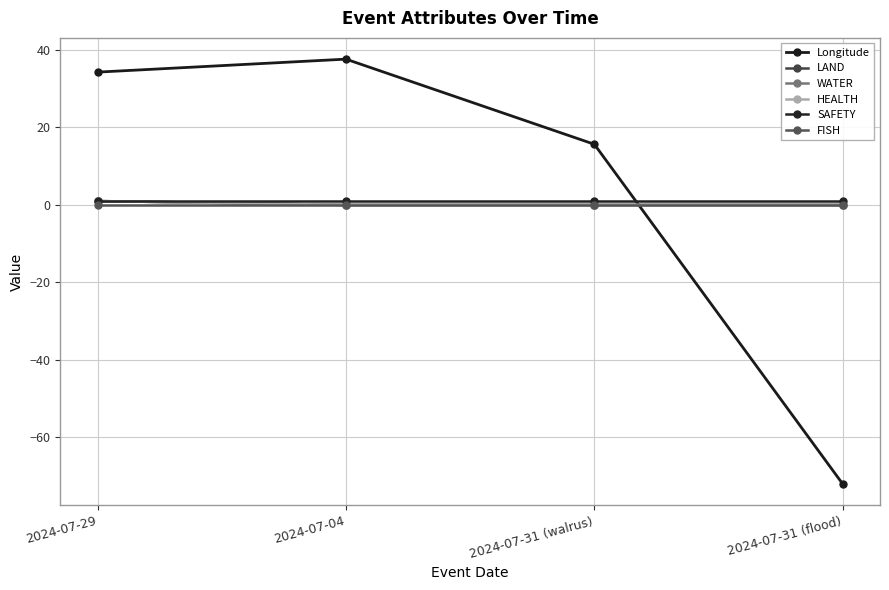

Between 2024-07-29 and 2024-07-31 (walrus), which is larger?

2024-07-29